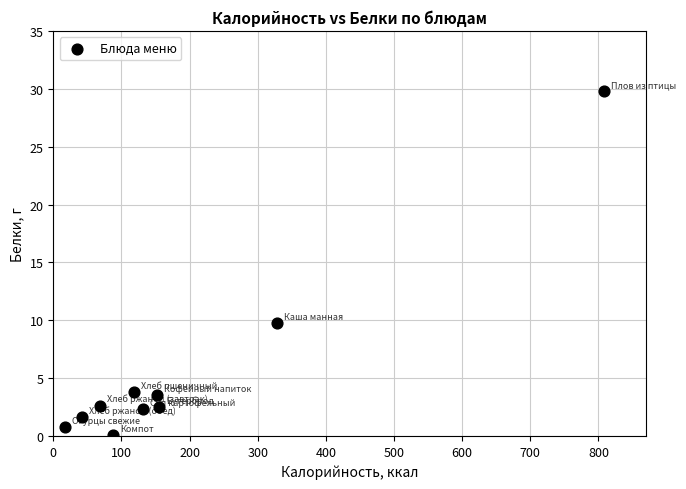

What Y value in the scatter plot is closest to 14?

9.8